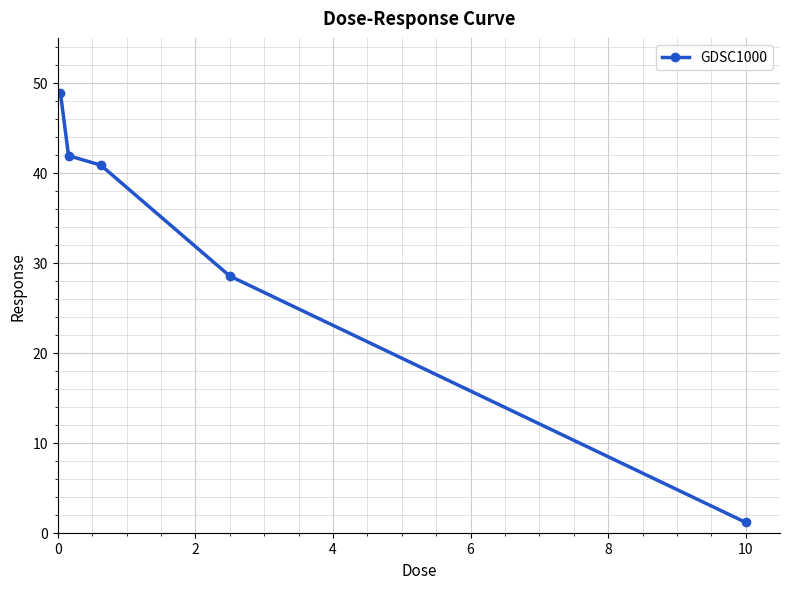

Reading left to right, list all the values displayed in this chart.

48.8	41.9	40.9	28.5	1.1